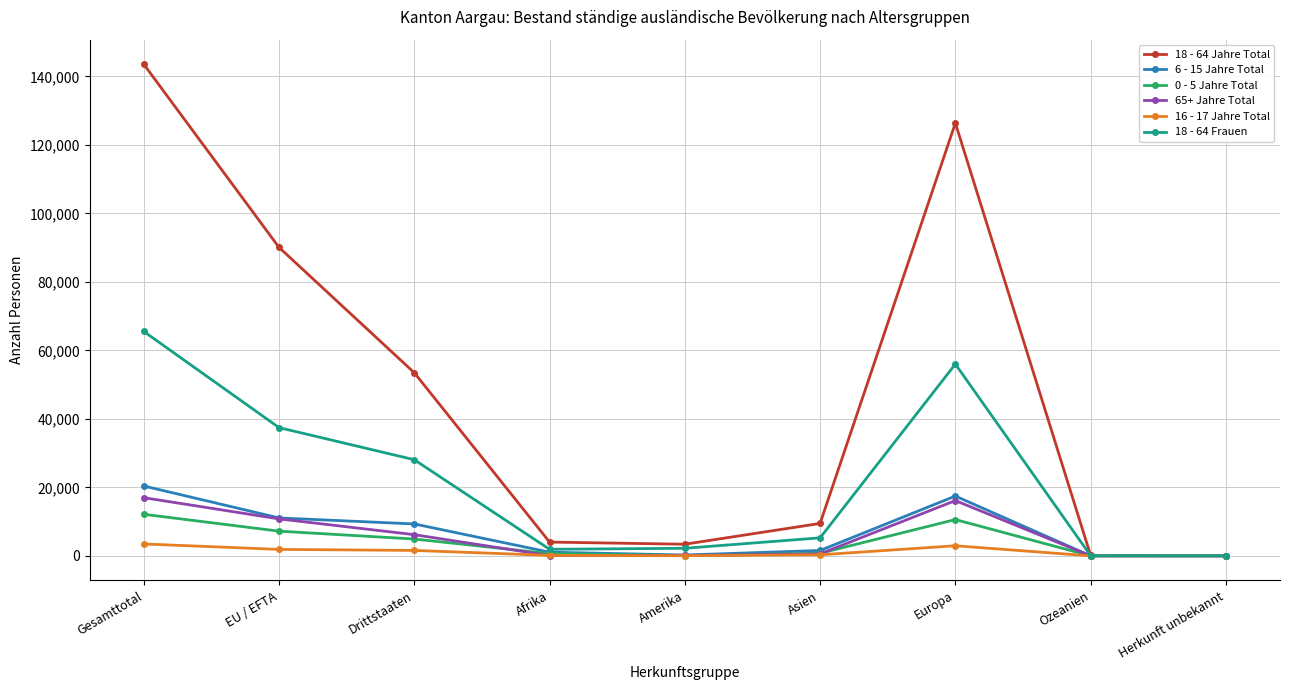

Which category has the highest value in the 18 - 64 Jahre Total series?

Gesamttotal